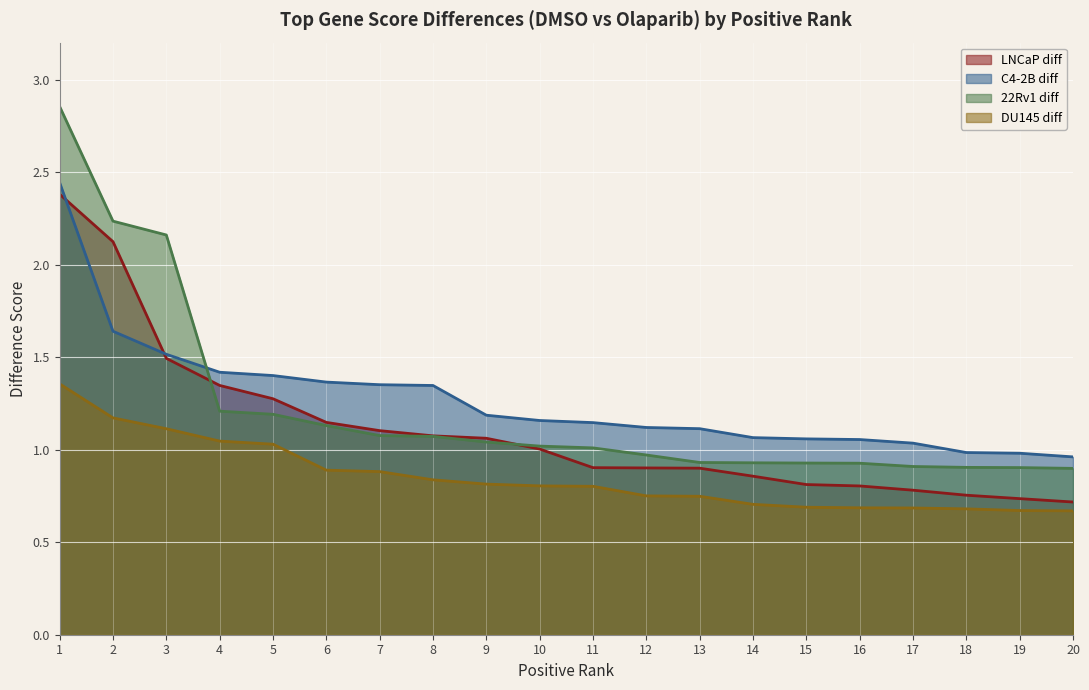

Reading right to left, list all the values displayed in this chart.

LNCaP diff: 20=0.7	19=0.7	18=0.8	17=0.8	16=0.8	15=0.8	14=0.9	13=0.9	12=0.9	11=0.9	10=1.0	9=1.1	8=1.1	7=1.1	6=1.1	5=1.3	4=1.3	3=1.5	2=2.1	1=2.4
C4-2B diff: 20=1.0	19=1.0	18=1.0	17=1.0	16=1.1	15=1.1	14=1.1	13=1.1	12=1.1	11=1.1	10=1.2	9=1.2	8=1.3	7=1.4	6=1.4	5=1.4	4=1.4	3=1.5	2=1.6	1=2.4
22Rv1 diff: 20=0.9	19=0.9	18=0.9	17=0.9	16=0.9	15=0.9	14=0.9	13=0.9	12=1.0	11=1.0	10=1.0	9=1.0	8=1.1	7=1.1	6=1.1	5=1.2	4=1.2	3=2.2	2=2.2	1=2.9
DU145 diff: 20=0.7	19=0.7	18=0.7	17=0.7	16=0.7	15=0.7	14=0.7	13=0.7	12=0.8	11=0.8	10=0.8	9=0.8	8=0.8	7=0.9	6=0.9	5=1.0	4=1.0	3=1.1	2=1.2	1=1.4